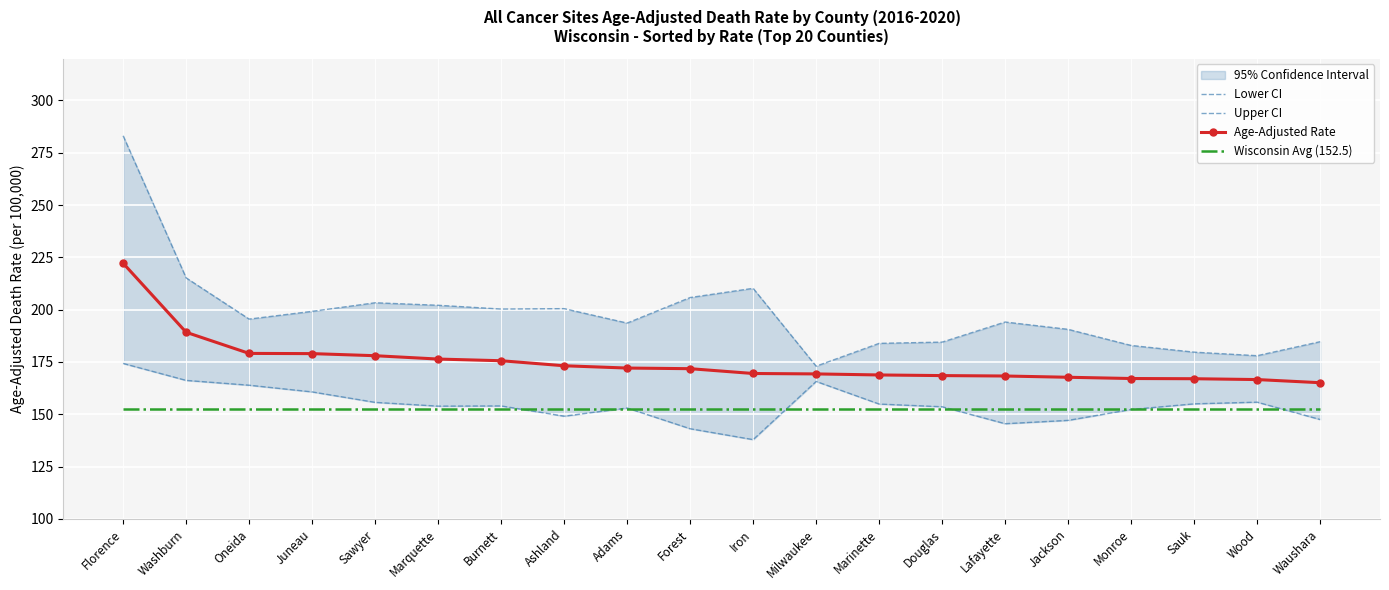

At Oneida, list the series in order from largest to smallest.

Upper CI, Age-Adjusted Rate, Lower CI, Wisconsin Avg (152.5)